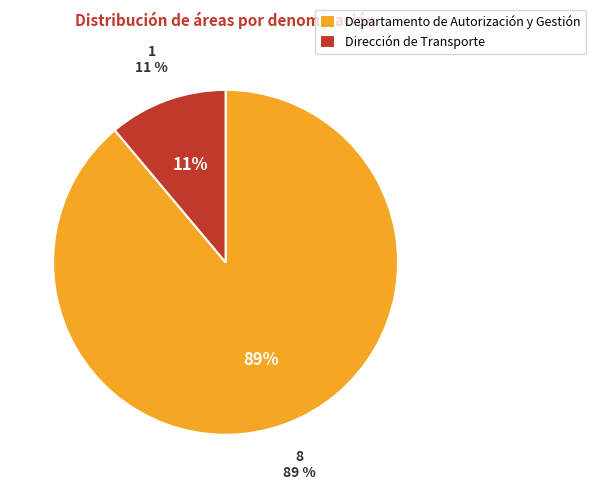

Which slice is the largest?

Departamento de Autorización y Gestión